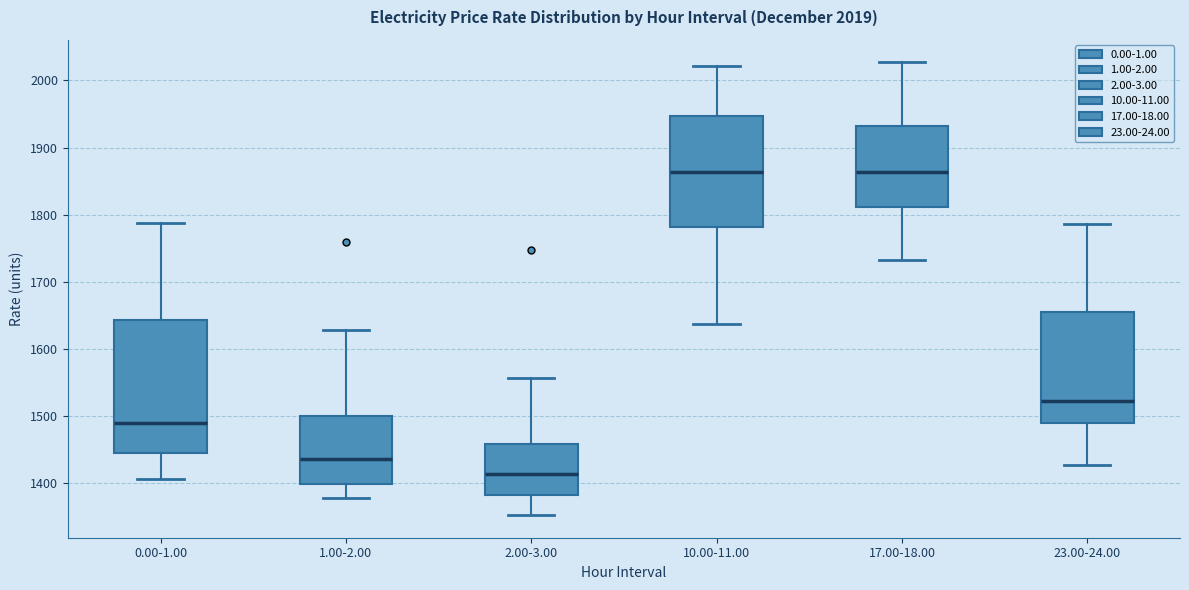

Comparing the boxes themselves (not the whiskers), which one is the tallest?

0.00-1.00